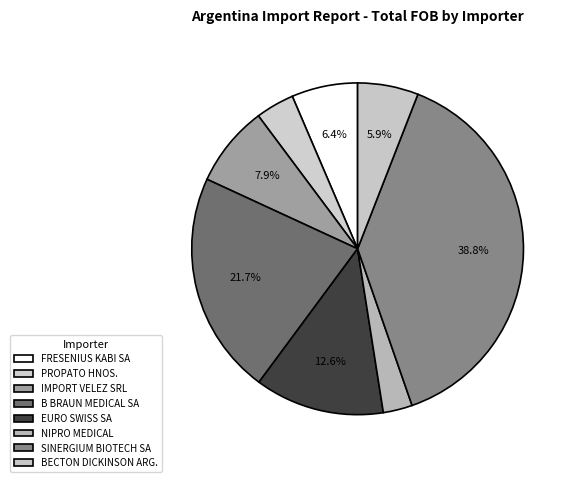

How much of the chart is everything except EURO SWISS SA?

87.4%